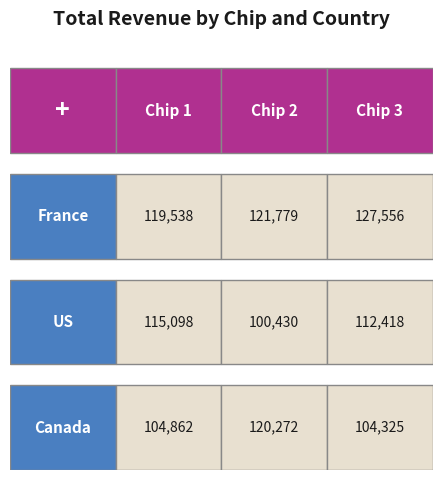

What is the difference between the second highest and minimum values in the Chip 3 series?

8093